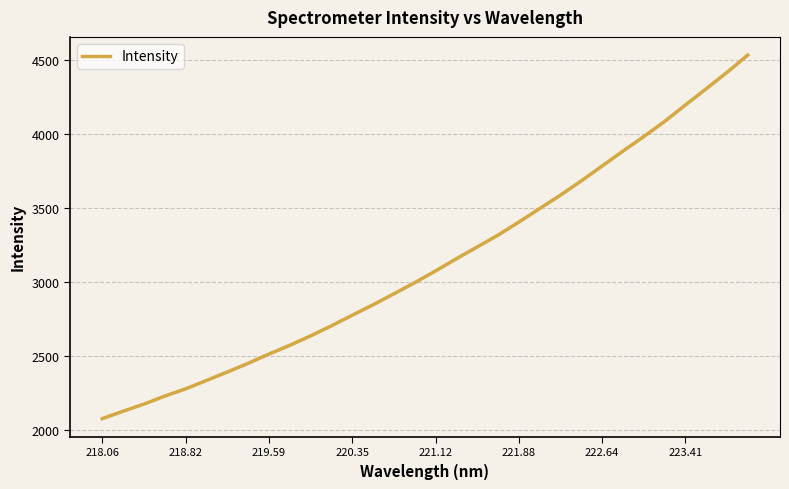

What is the maximum value shown in the chart?

4532.9